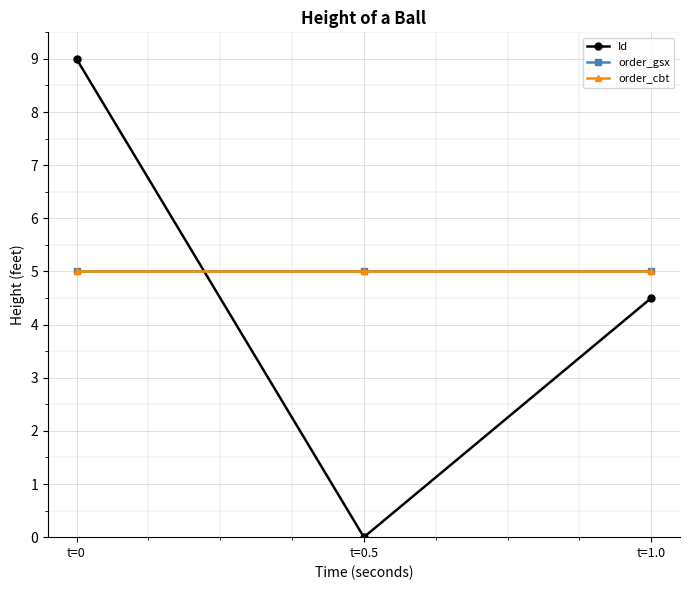

How many lines are shown in the chart?

3